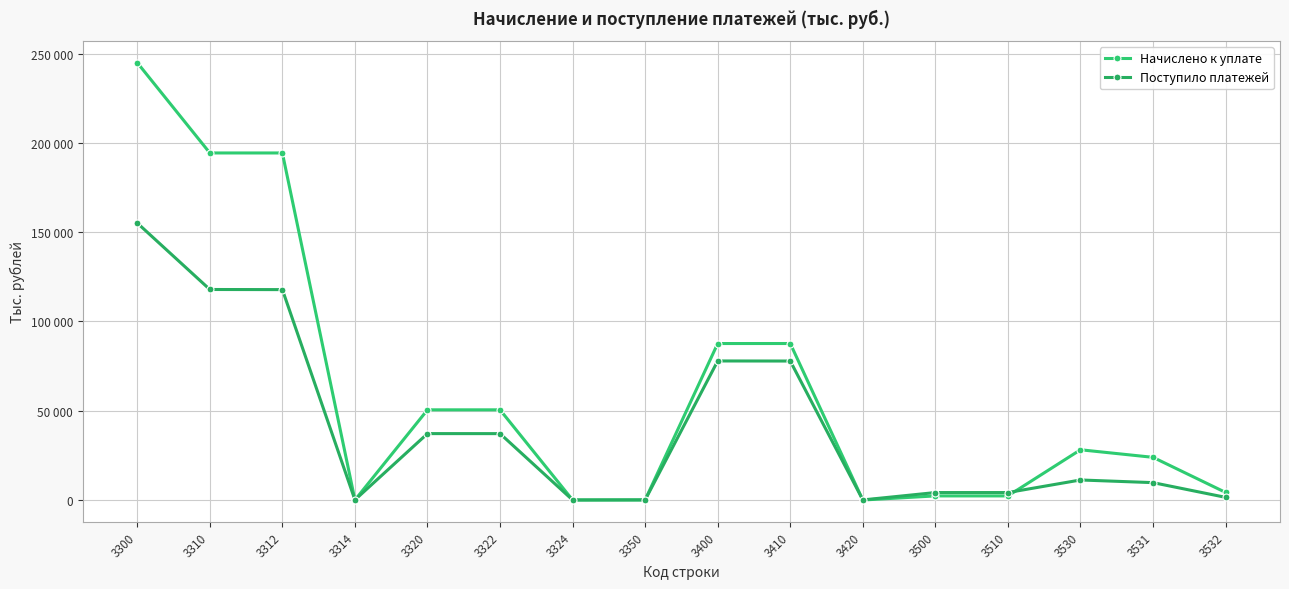

True or false: Начислено к уплате and Поступило платежей intersect in this chart.

True